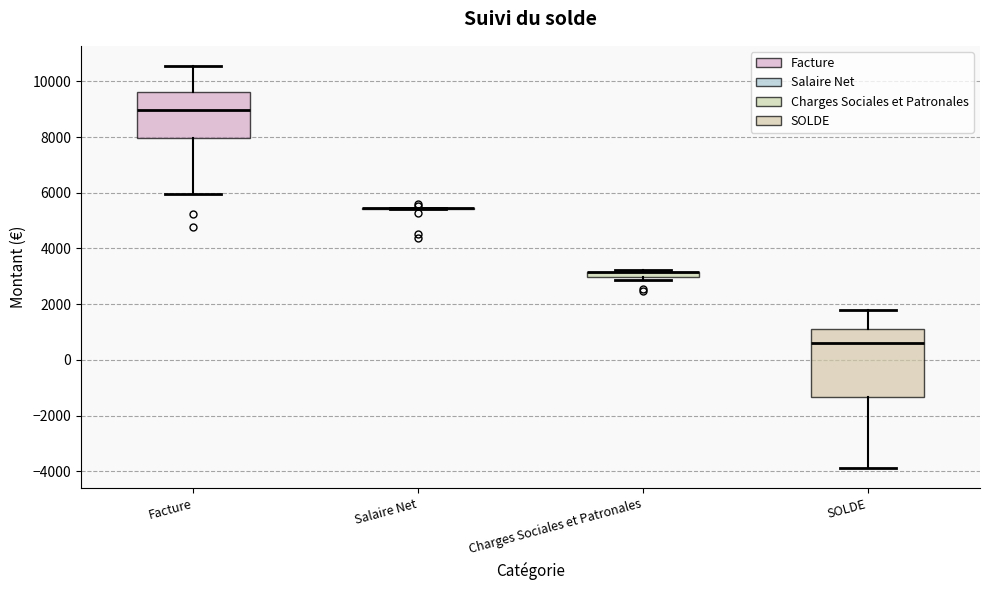

Where does the upper whisker of the box for SOLDE end on the y-axis? The values are not printed on the chart, so give them approximately, as read against the axis.

1800